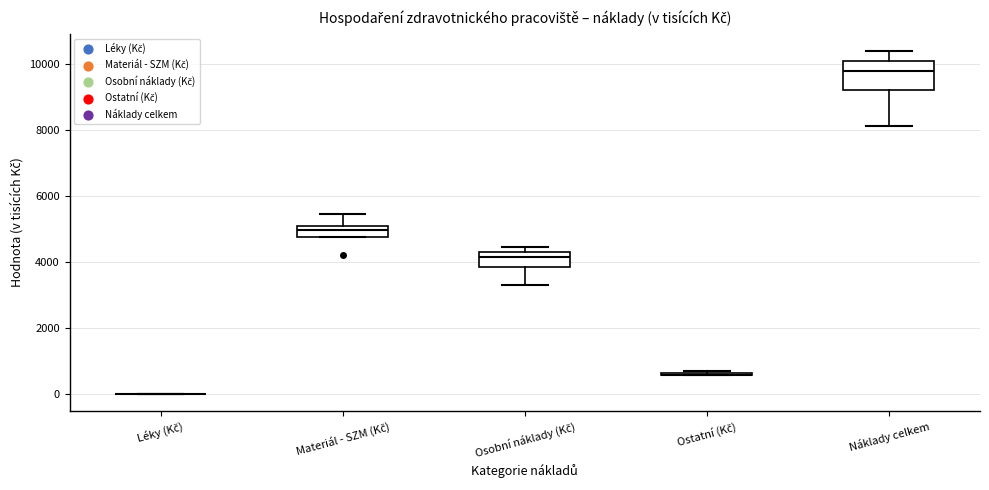

Reading left to right, transcribe this box plot: for each box, give where its median line is, the range the box spans, and where its two whiskers end, as read against the y-axis. The values are not printed on the chart, so give them approximately, as read against the axis.

Léky (Kč): box collapsed to a line at 0, whiskers 0 to 0
Materiál - SZM (Kč): median 5000 (inside the box), box 4800 to 5000, whiskers 4800 to 5400
Osobní náklady (Kč): median 4200, box 3800 to 4400, whiskers 3400 to 4400 (just above the box's upper edge)
Ostatní (Kč): box collapsed to a line at 600, whiskers 600 to 600
Náklady celkem: median 9800, box 9200 to 10000, whiskers 8200 to 10400